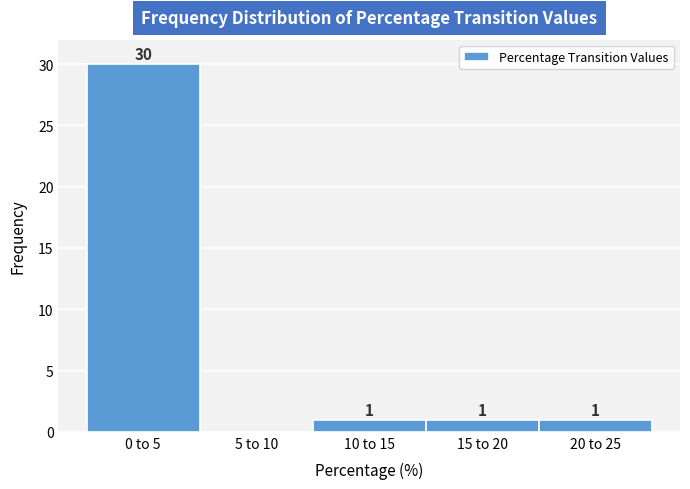

Reading left to right, transcribe all the data shown in this chart.

0 to 5=30	5 to 10=0	10 to 15=1	15 to 20=1	20 to 25=1